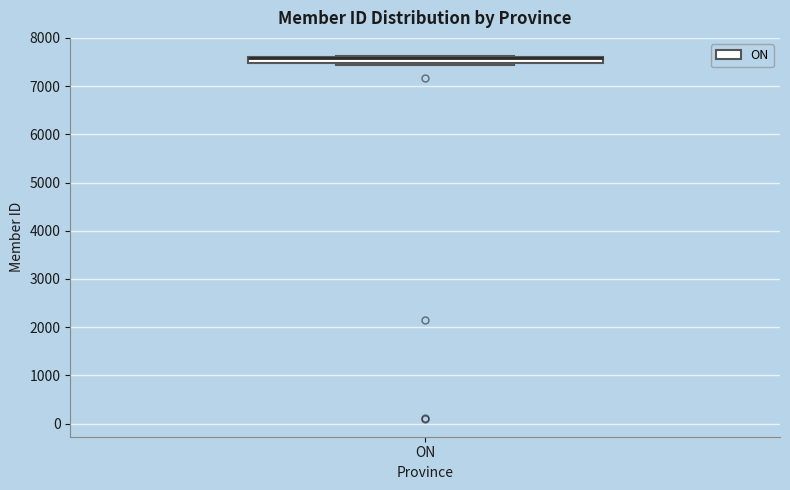

Where is the upper edge of the box for ON on the y-axis? The values are not printed on the chart, so give them approximately, as read against the axis.

7600